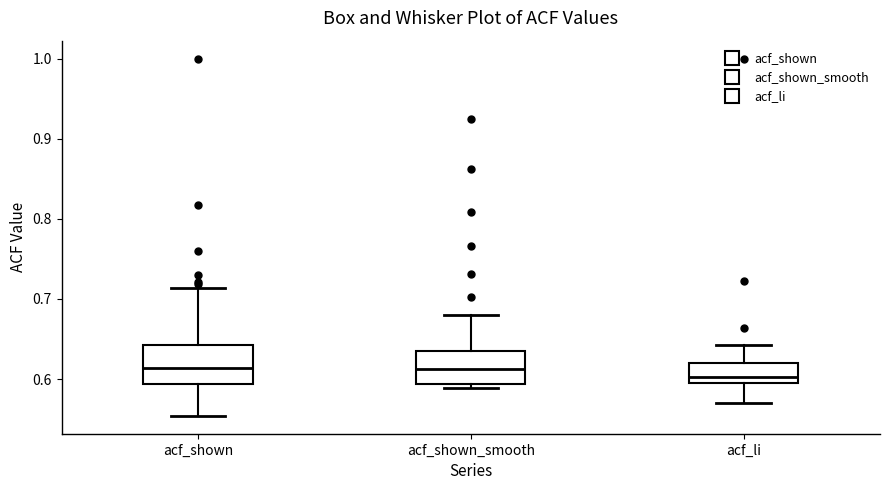

Reading left to right, transcribe this box plot: for each box, give where its median line is, the range the box spans, and where its two whiskers end, as read against the y-axis. The values are not printed on the chart, so give them approximately, as read against the axis.

acf_shown: median 0.61, box 0.59 to 0.64, whiskers 0.55 to 0.71
acf_shown_smooth: median 0.61, box 0.59 to 0.63, whiskers 0.59 (just below the box's lower edge) to 0.68
acf_li: median 0.60 (just above the box's lower edge), box 0.60 to 0.62, whiskers 0.57 to 0.64